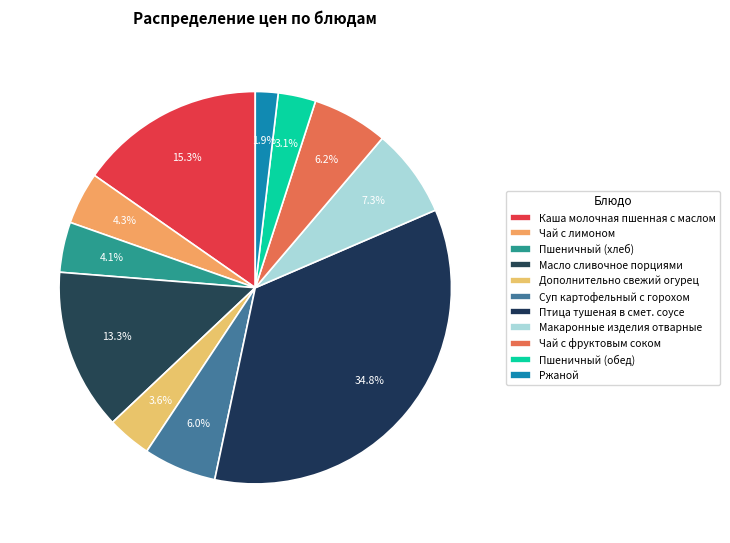

True or false: Чай с фруктовым соком accounts for 1% of the total.

False